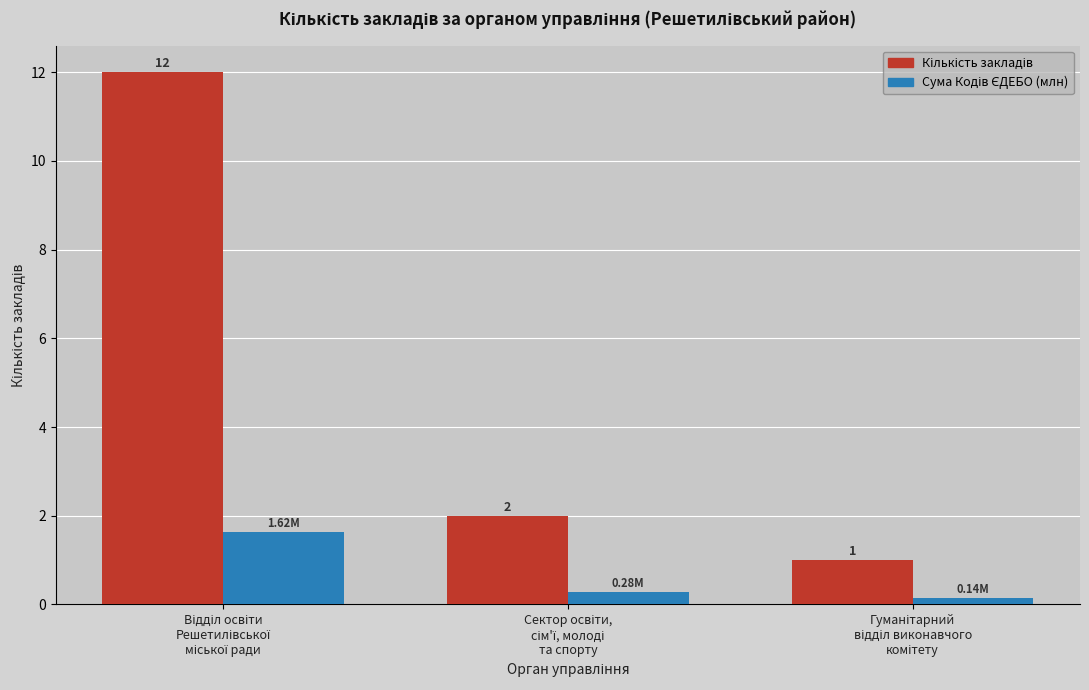

How many series are shown in this chart?

2